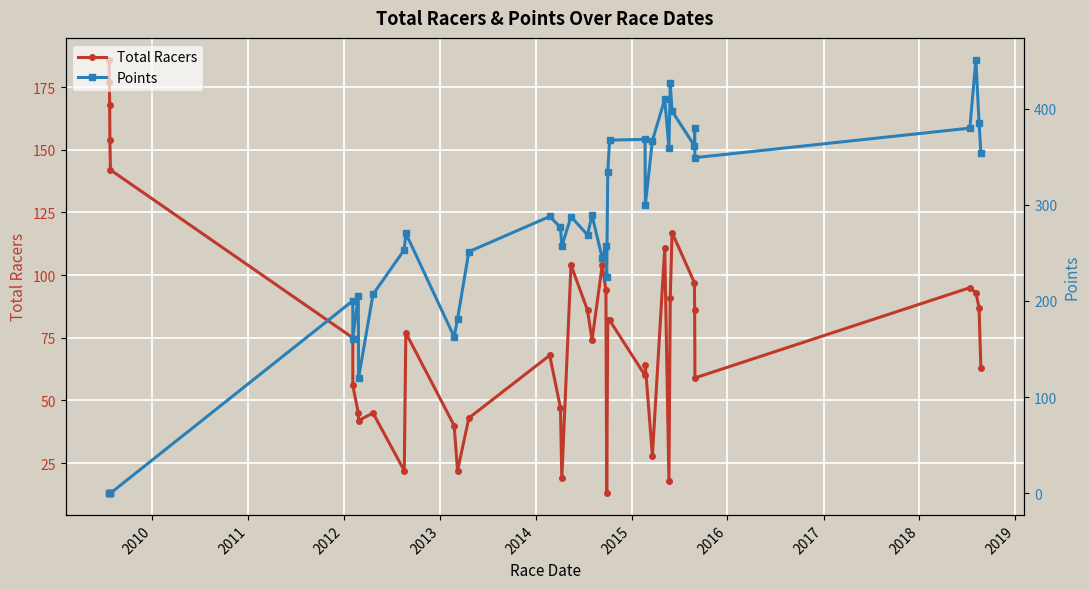

What is the minimum value for Total Racers?

13.0